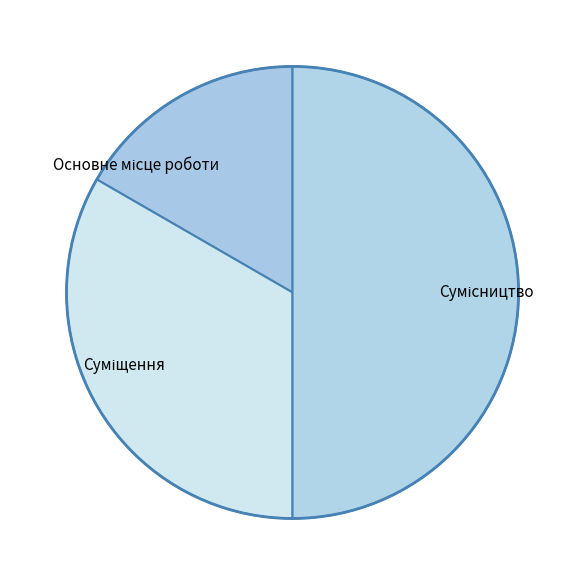

Does Основне місце роботи account for over 50% of the chart?

No